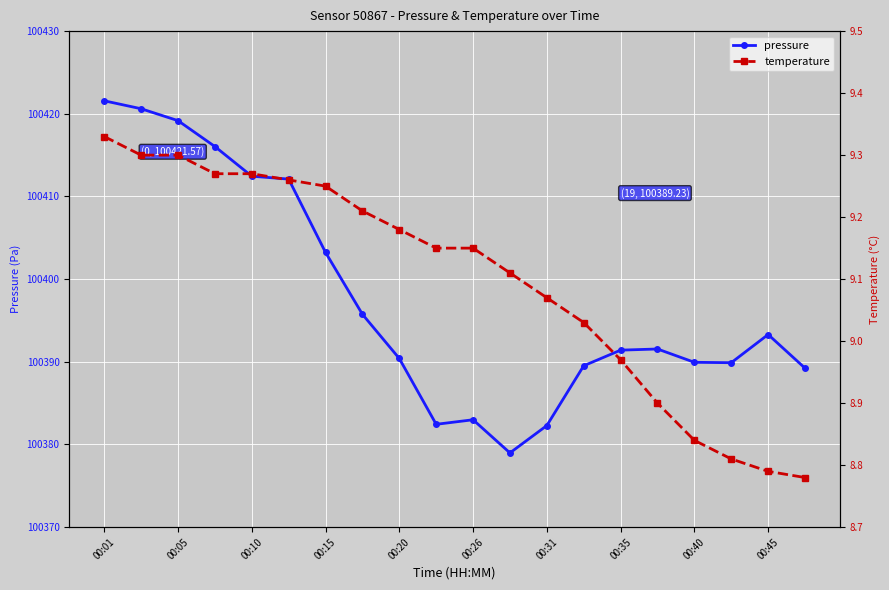

In pressure, how many points are higher than both neighbors (excluding endpoints)?

3